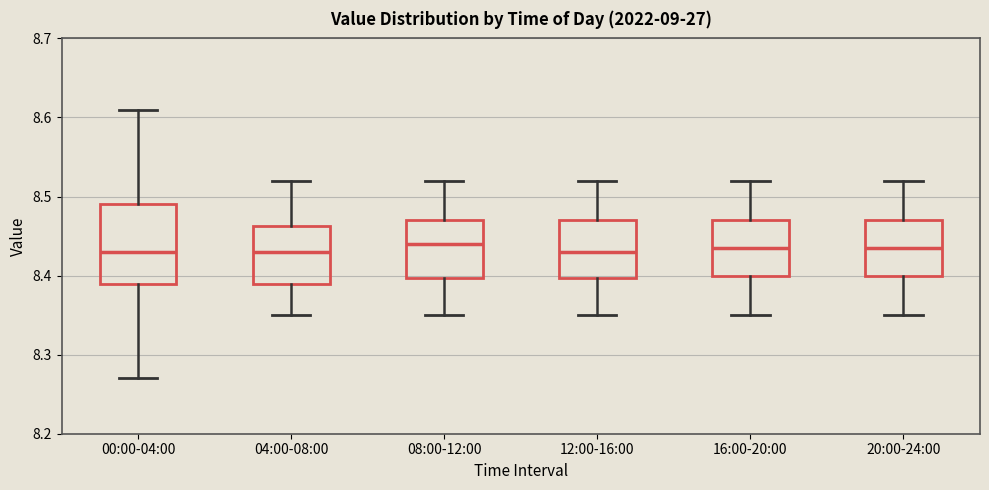

Reading left to right, transcribe this box plot: for each box, give where its median line is, the range the box spans, and where its two whiskers end, as read against the y-axis. The values are not printed on the chart, so give them approximately, as read against the axis.

00:00-04:00: median 8.43, box 8.39 to 8.49, whiskers 8.27 to 8.61
04:00-08:00: median 8.43, box 8.39 to 8.46, whiskers 8.35 to 8.52
08:00-12:00: median 8.44, box 8.40 to 8.47, whiskers 8.35 to 8.52
12:00-16:00: median 8.43, box 8.40 to 8.47, whiskers 8.35 to 8.52
16:00-20:00: median 8.44, box 8.40 to 8.47, whiskers 8.35 to 8.52
20:00-24:00: median 8.44, box 8.40 to 8.47, whiskers 8.35 to 8.52